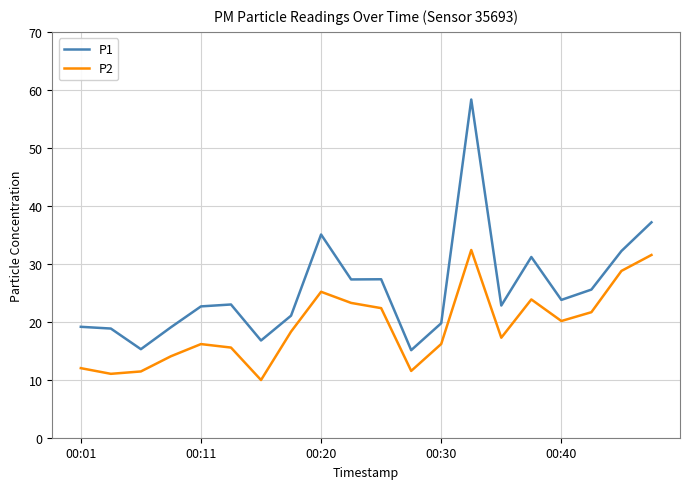

Which series has the largest total across all categories?

P1